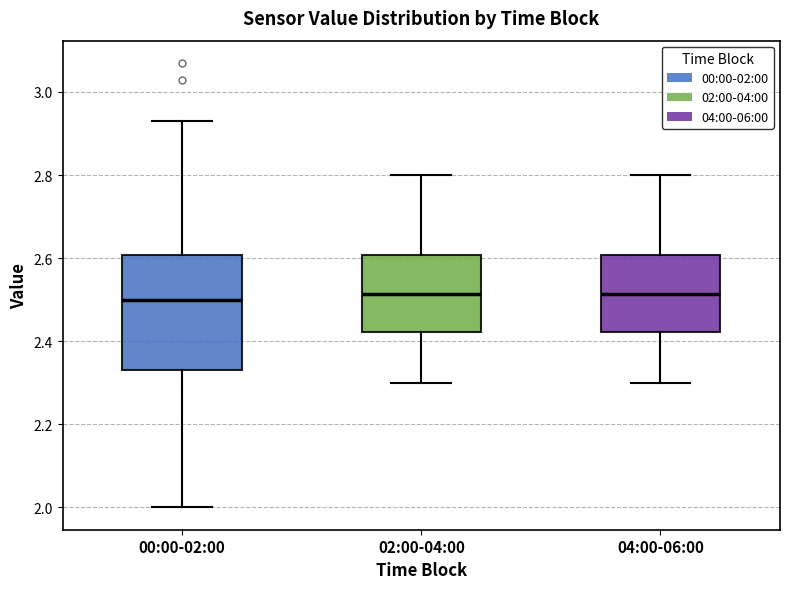

Which box is the tallest, from its lower edge to its upper edge?

00:00-02:00